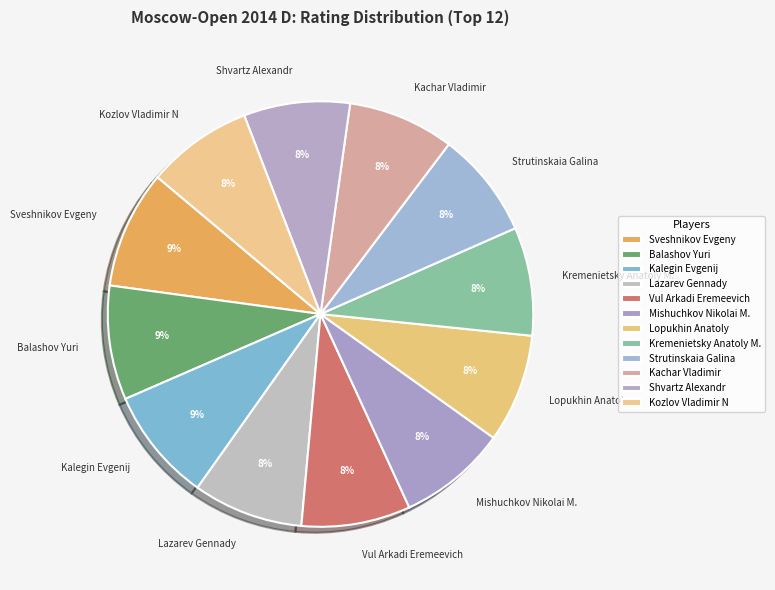

To the nearest percent, what percentage of the pie is Kozlov Vladimir N?

8%